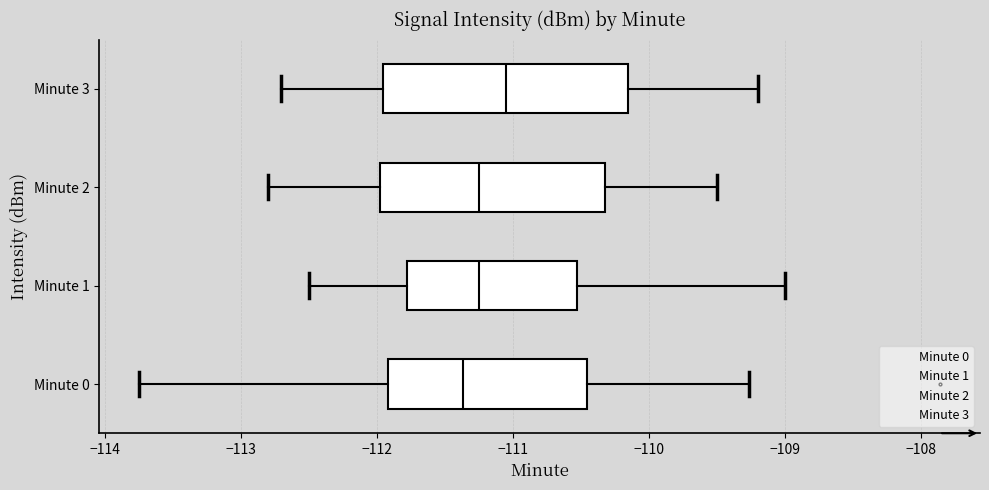

Where is the left edge of the box for Minute 0 on the x-axis? The values are not printed on the chart, so give them approximately, as read against the axis.

-111.9